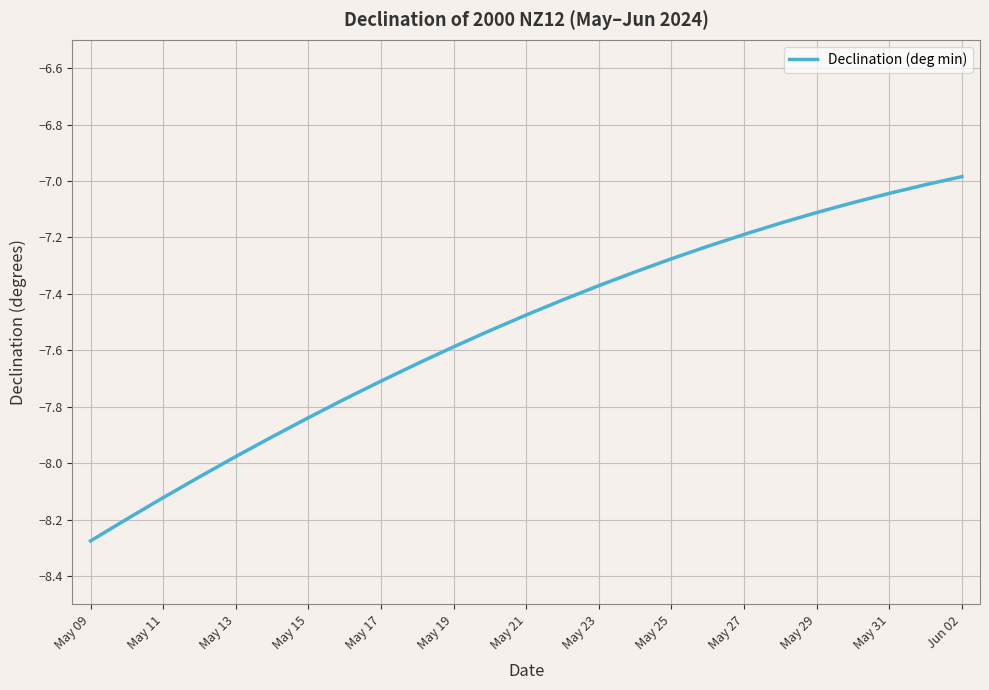

What is the difference between the maximum and minimum values?

1.3